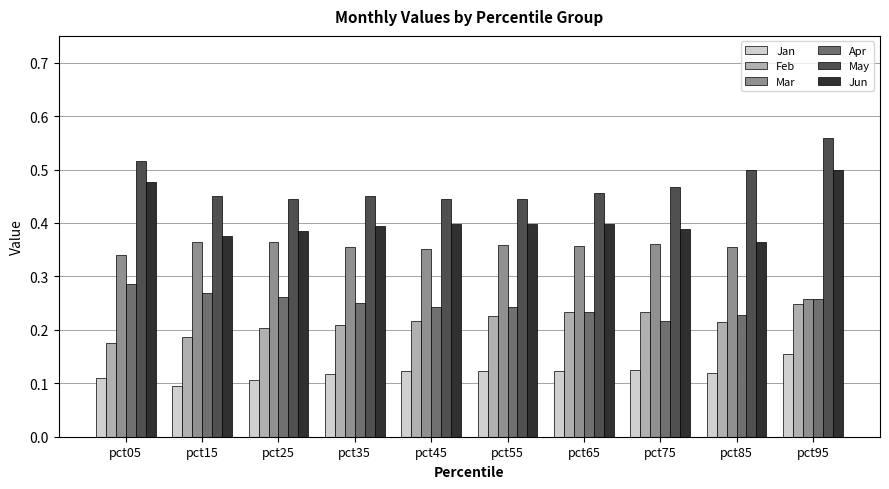

How many groups of bars are there?

10